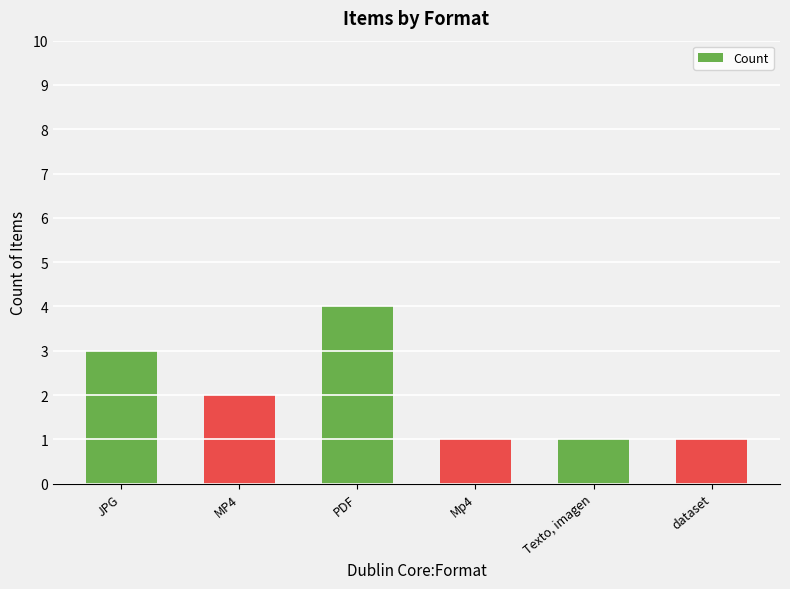

Reading right to left, what are all the values shown in this chart?

dataset=1	Texto, imagen=1	Mp4=1	PDF=4	MP4=2	JPG=3